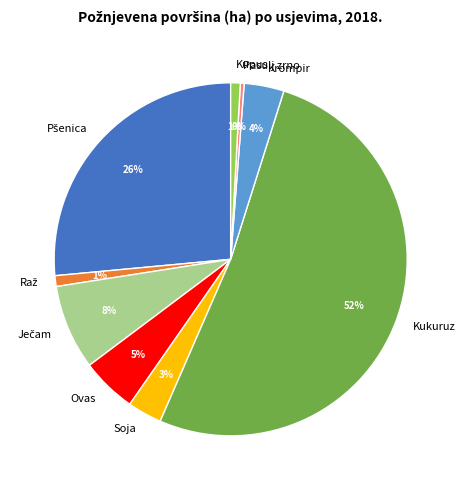

To the nearest percent, what portion does Krompir represent?

4%